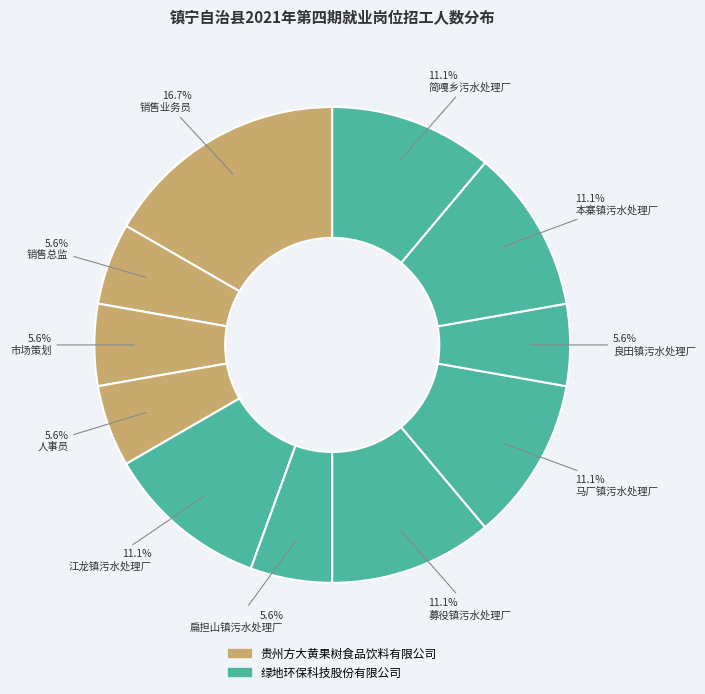

Which slice is the largest?

销售业务员